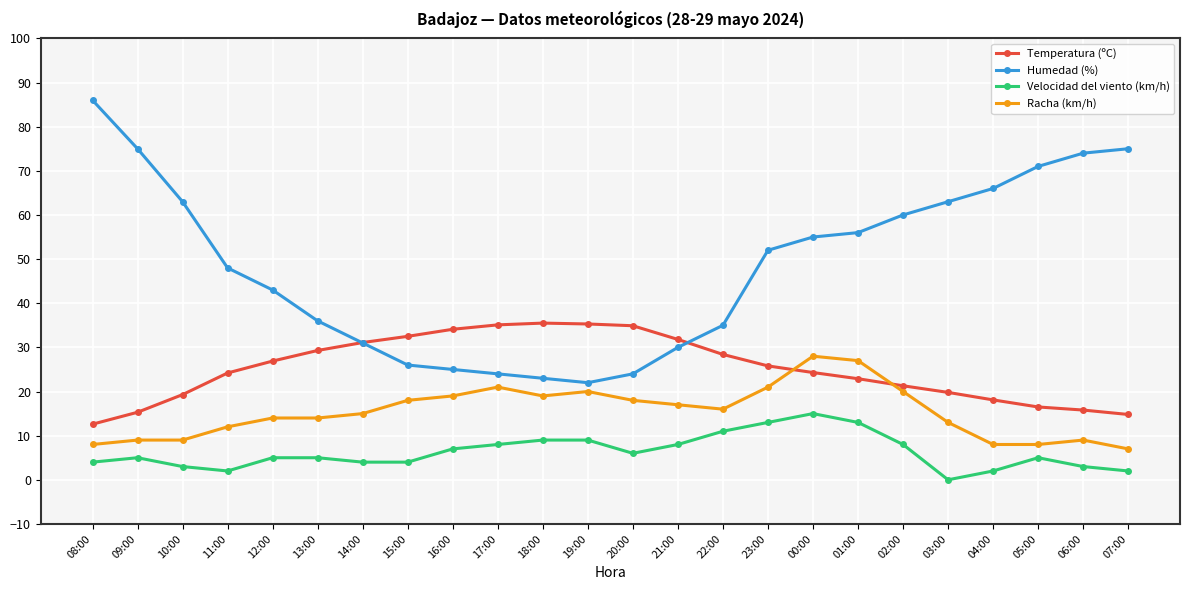

How many lines are shown in the chart?

4